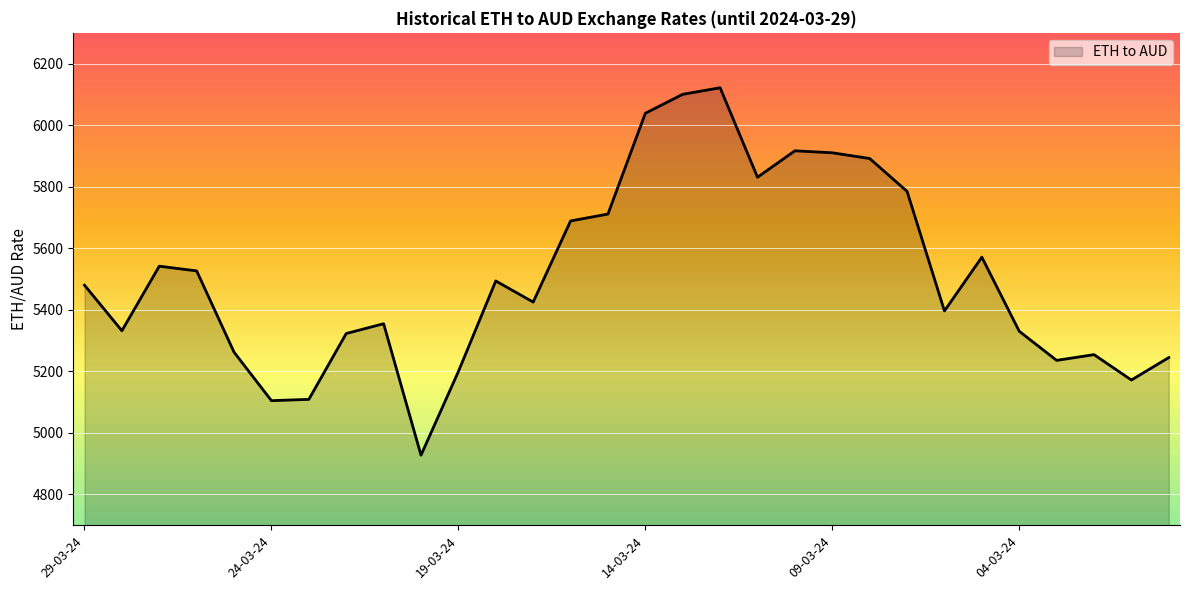

What is the difference between the maximum and minimum values?

1194.0